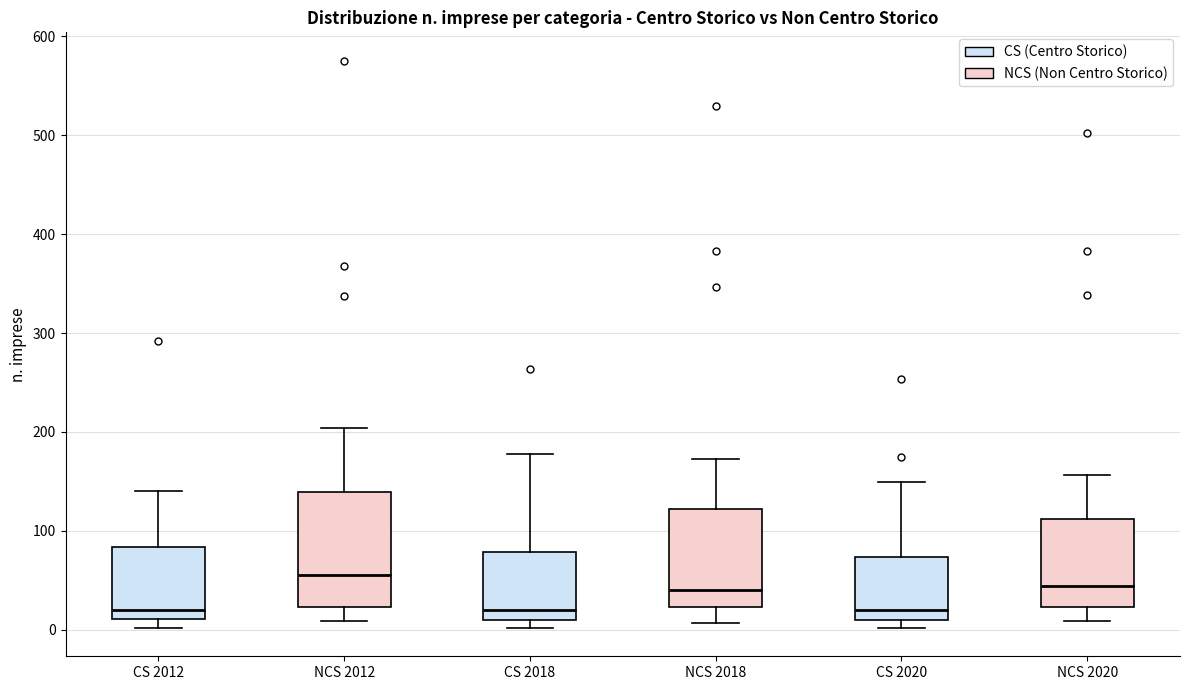

Reading left to right, read every box against the y-axis: the position of its median line, the range the box covers, and the ends of its whiskers. The values are not printed on the chart, so give them approximately, as read against the axis.

CS 2012: median 20, box 10 to 80, whiskers 0 to 140
NCS 2012: median 60, box 20 to 140, whiskers 10 to 200
CS 2018: median 20, box 10 to 80, whiskers 0 to 180
NCS 2018: median 40, box 20 to 120, whiskers 10 to 170
CS 2020: median 20, box 10 to 70, whiskers 0 to 150
NCS 2020: median 40, box 20 to 110, whiskers 10 to 160